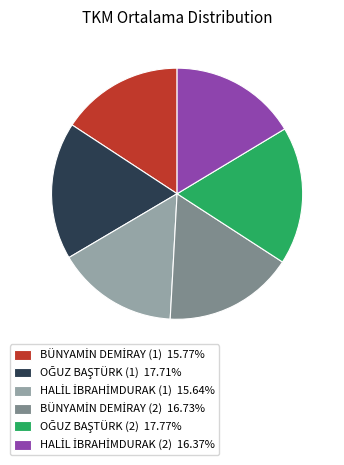

Does any single category account for the majority?

No